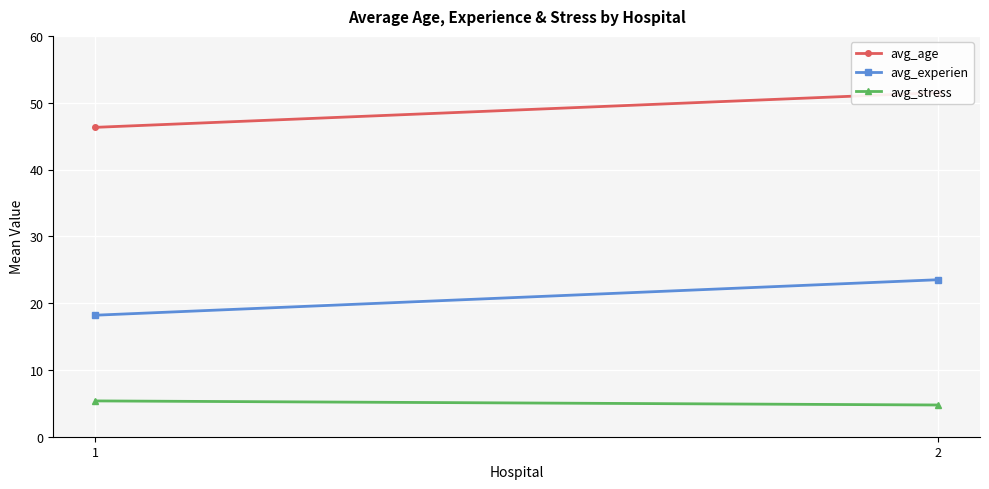

True or false: avg_experien has a value of 18.2 at 1.

True